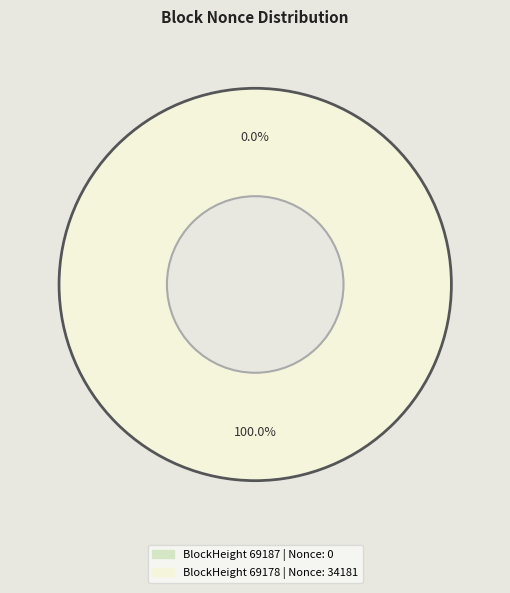

To the nearest percent, what is the combined percentage of 69178 and 69187?

100%